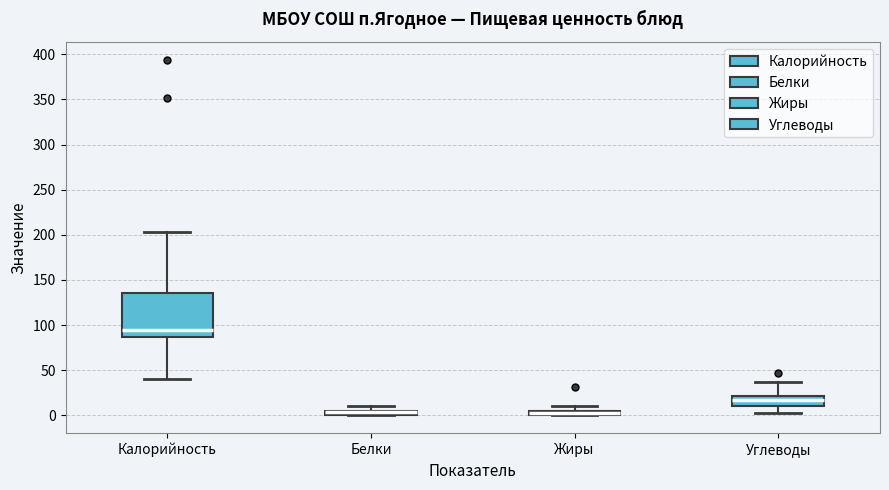

Where is the lower edge of the box for Жиры on the y-axis? The values are not printed on the chart, so give them approximately, as read against the axis.

0